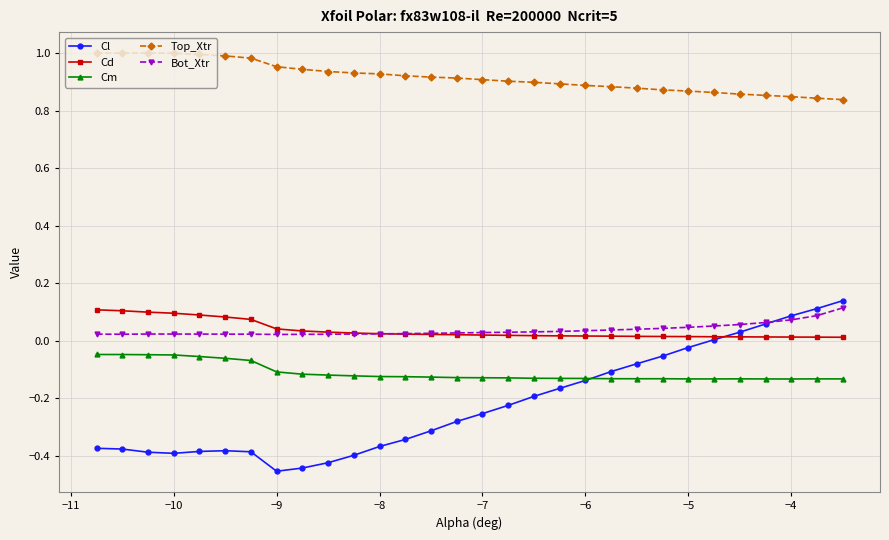

Which series has the largest total across all categories?

Top_Xtr